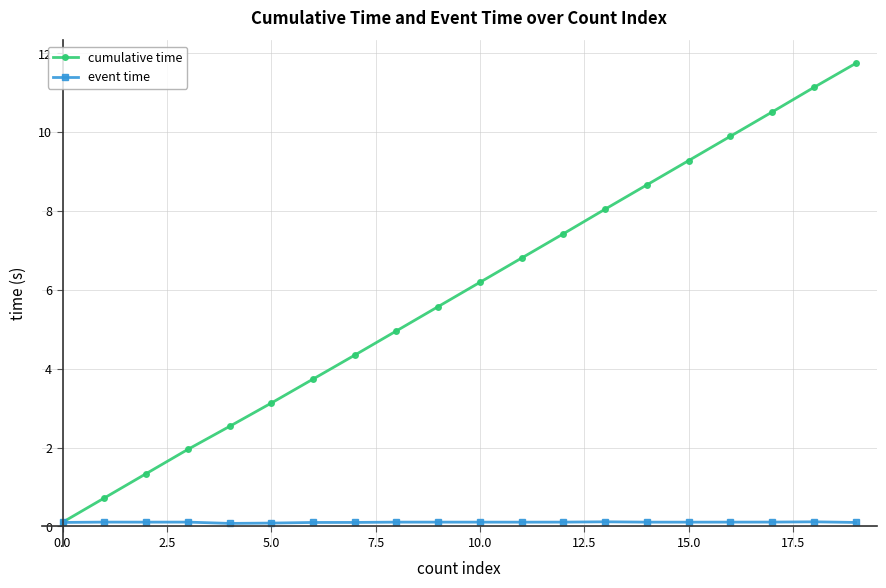

Which series has the largest range (max minus min)?

cumulative time